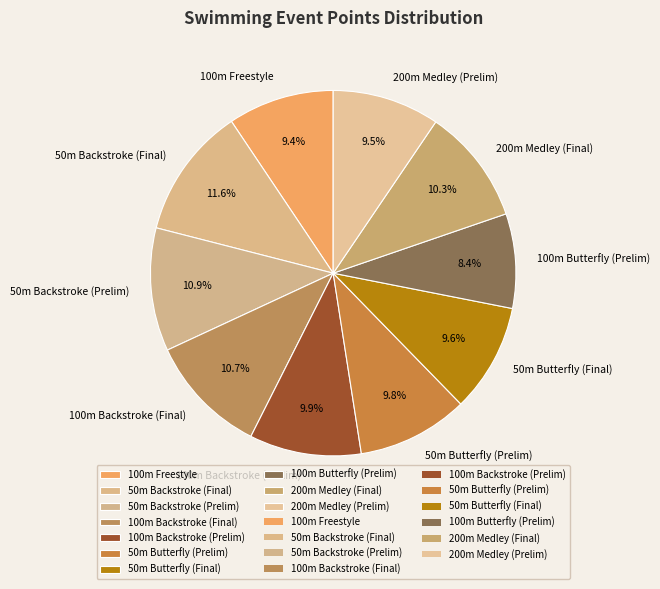

How many segments does this pie chart have?

10